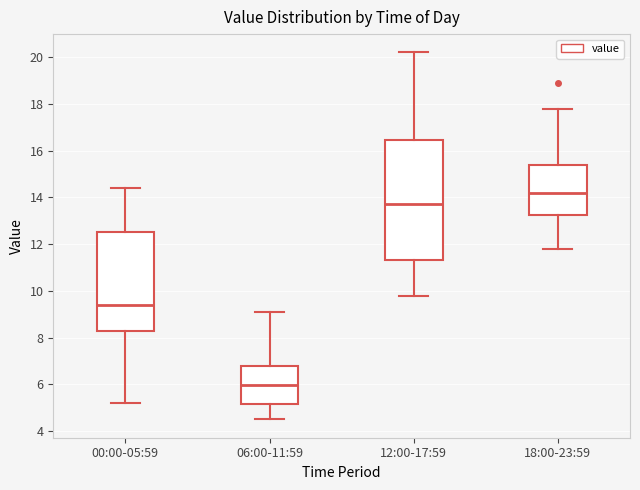

Comparing the boxes themselves (not the whiskers), which one is the tallest?

12:00-17:59